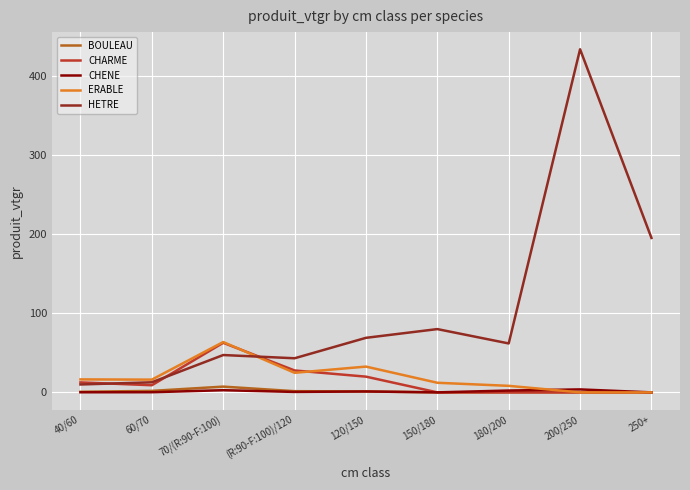

At which category does HETRE reach its first local peak?

70/(R:90-F:100)